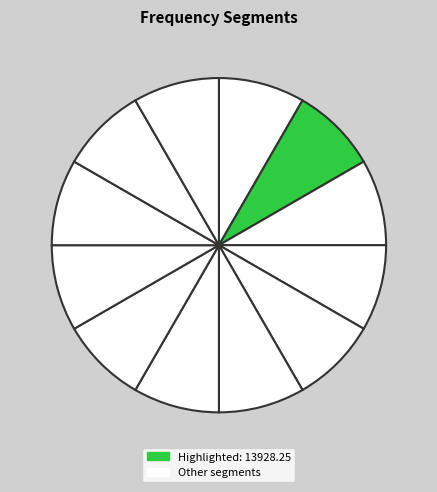

Which category has the smallest portion of the pie?

13928.0